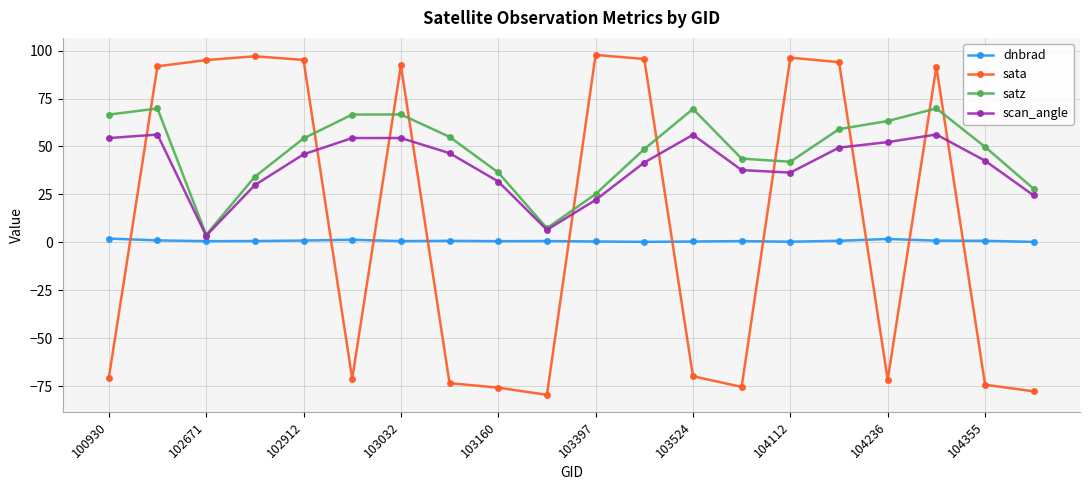

After their last crossing, which series has the higher values: sata or satz?

satz